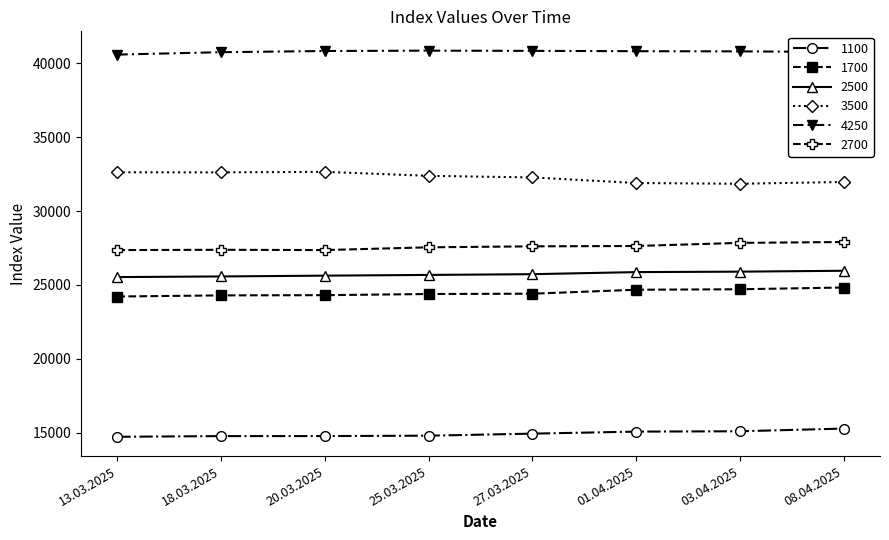

What is the smallest value displayed?

14727